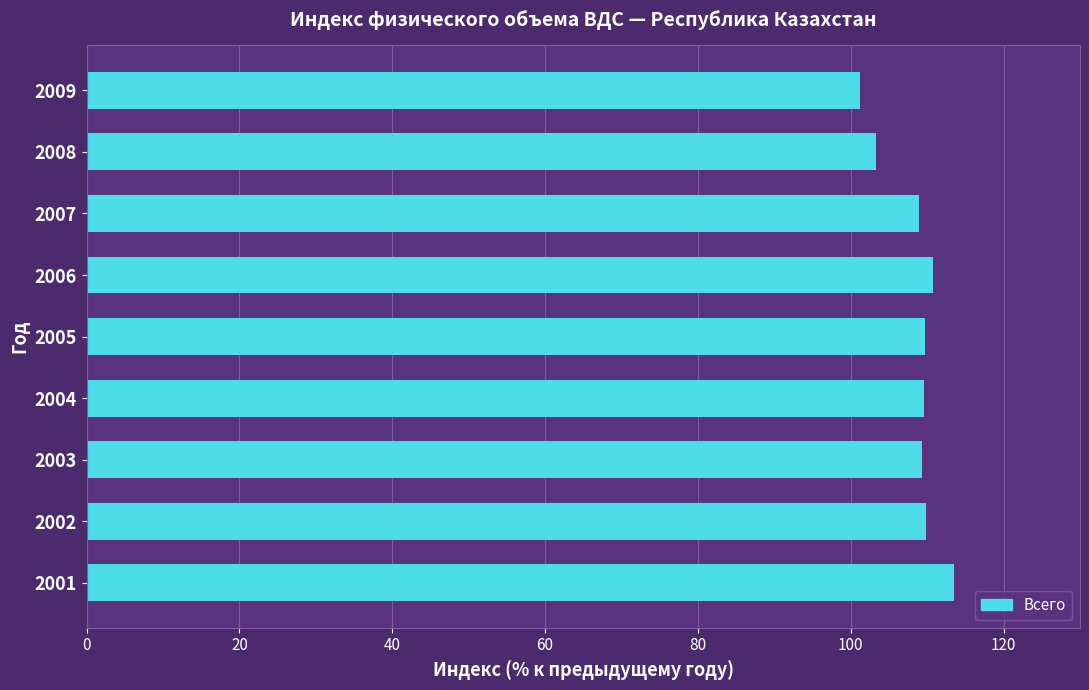

Which has a higher value, 2001 or 2008?

2001